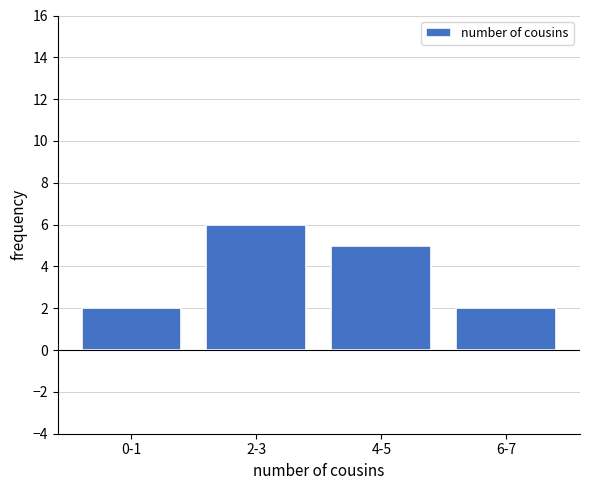

Reading right to left, what are all the values shown in this chart?

6-7=2	4-5=5	2-3=6	0-1=2